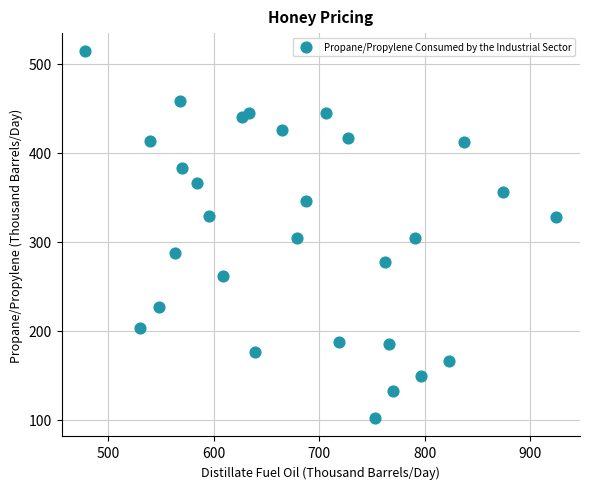

What is the range of Y values (max minus min)?

412.5